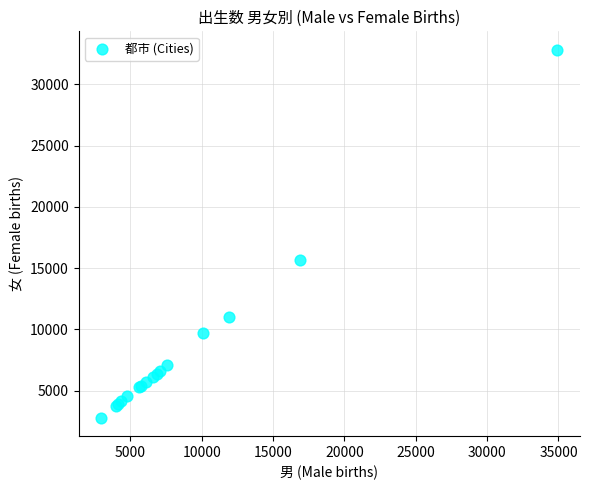

What Y value in the scatter plot is closest to 17810?

15669